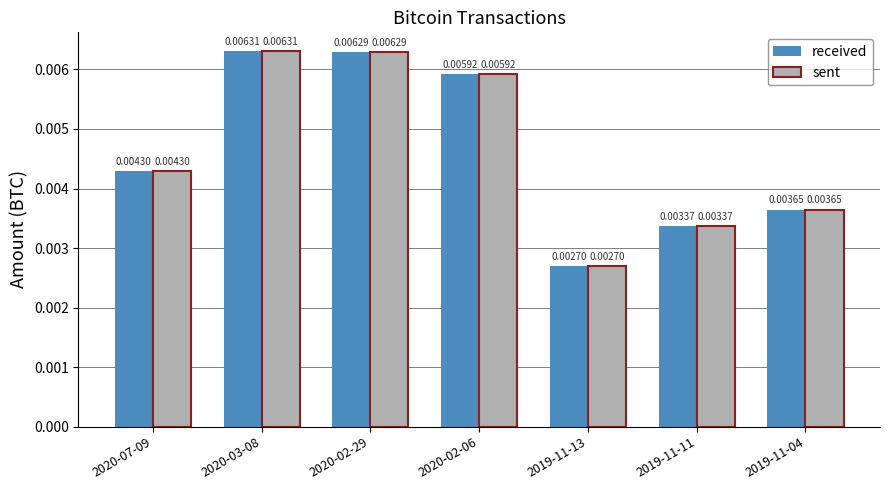

How many bars are there in total?

14